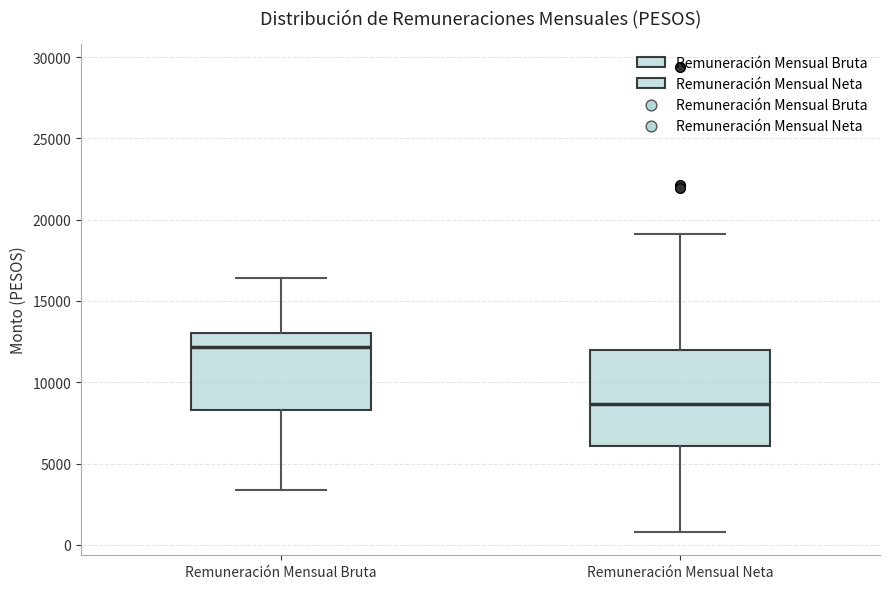

Reading left to right, read every box against the y-axis: the position of its median line, the range the box covers, and the ends of its whiskers. The values are not printed on the chart, so give them approximately, as read against the axis.

Remuneración Mensual Bruta: median 12000, box 8500 to 13000, whiskers 3500 to 16500
Remuneración Mensual Neta: median 8500, box 6000 to 12000, whiskers 1000 to 19000